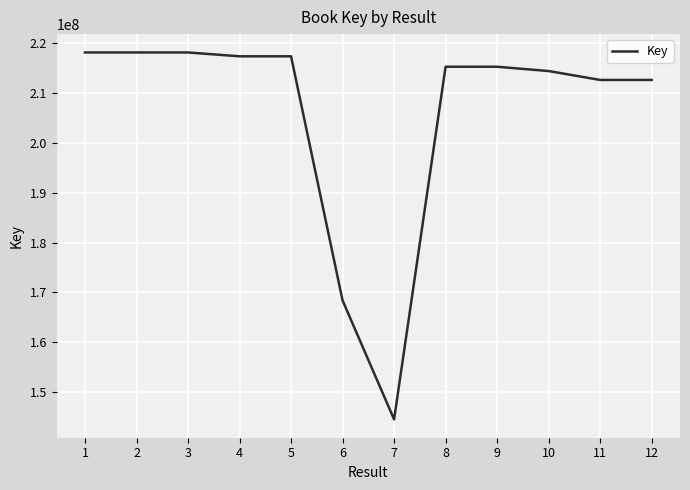

True or false: the data shows 217396862 at 4.

True